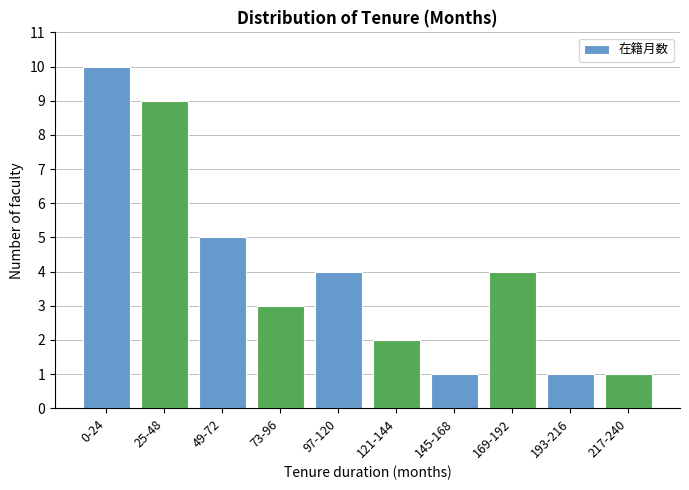

Reading right to left, transcribe all the data shown in this chart.

217-240=1	193-216=1	169-192=4	145-168=1	121-144=2	97-120=4	73-96=3	49-72=5	25-48=9	0-24=10